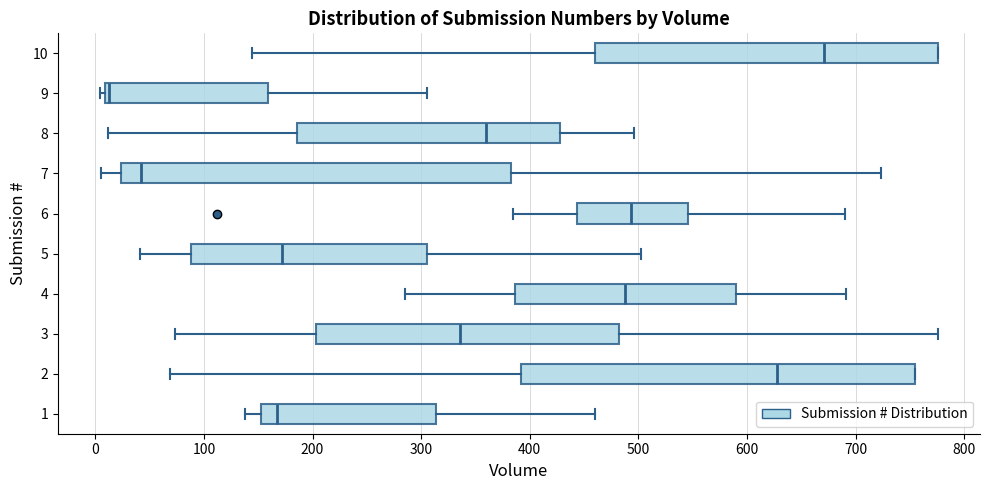

Which box has the furthest to the left median line?

9